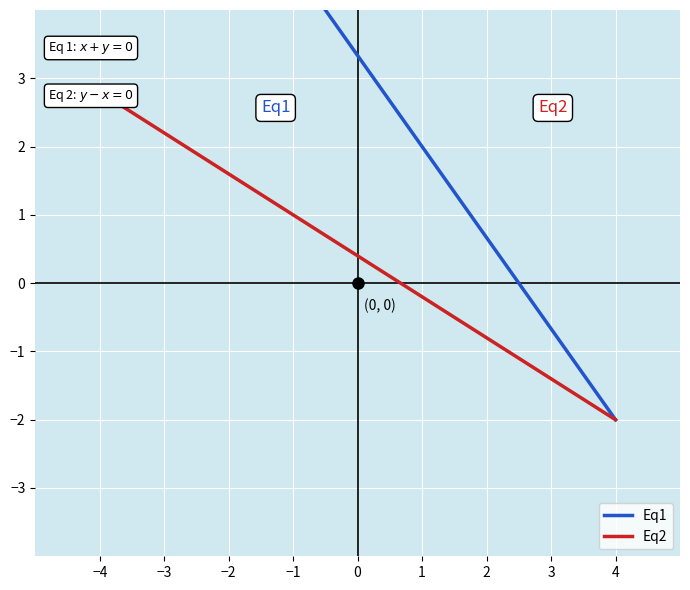

What is the difference between the maximum and minimum values in the Eq2 series?

4.8